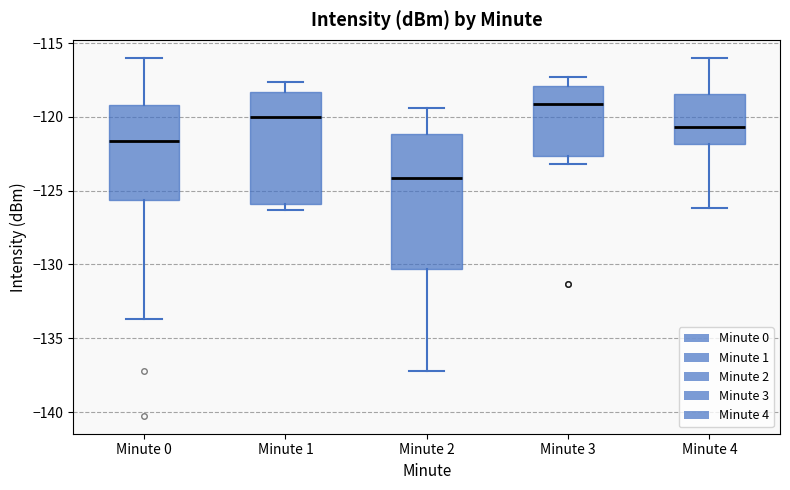

Reading left to right, transcribe this box plot: for each box, give where its median line is, the range the box spans, and where its two whiskers end, as read against the y-axis. The values are not printed on the chart, so give them approximately, as read against the axis.

Minute 0: median -121.5, box -125.5 to -119.0, whiskers -133.5 to -116.0
Minute 1: median -120.0, box -126.0 to -118.5, whiskers -126.5 to -117.5
Minute 2: median -124.0, box -130.5 to -121.0, whiskers -137.0 to -119.5
Minute 3: median -119.0, box -122.5 to -118.0, whiskers -123.0 to -117.5
Minute 4: median -120.5, box -122.0 to -118.5, whiskers -126.0 to -116.0